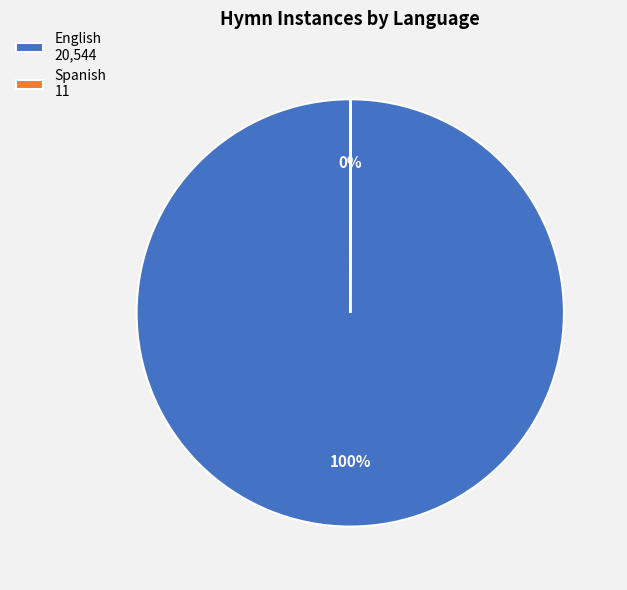

To the nearest percent, what is the average slice percentage?

50%